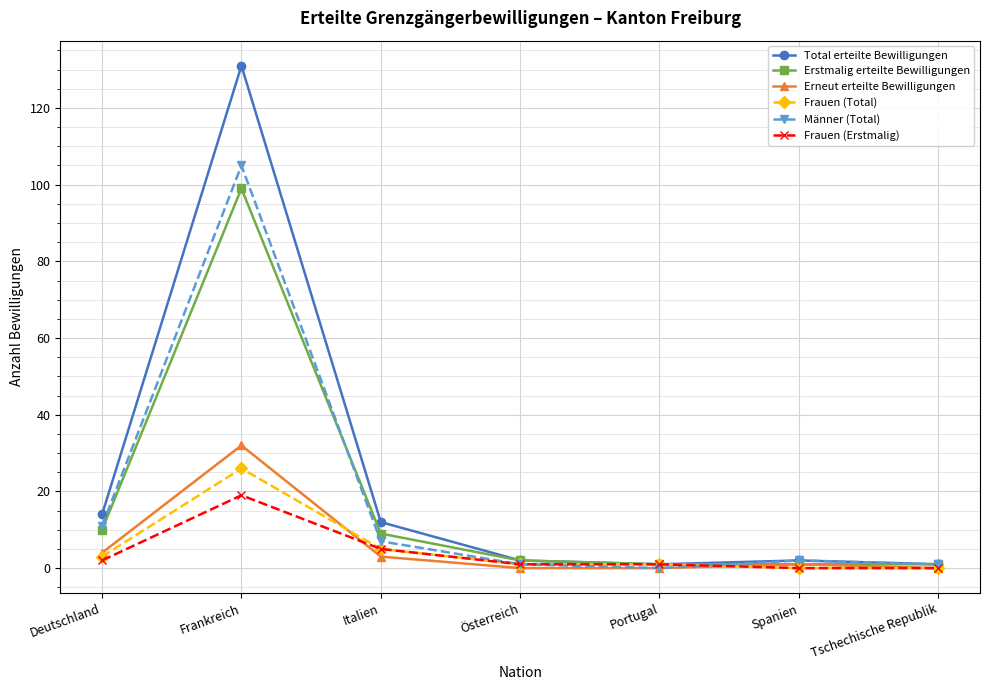

What is the difference between the highest and lowest values at Spanien?

2